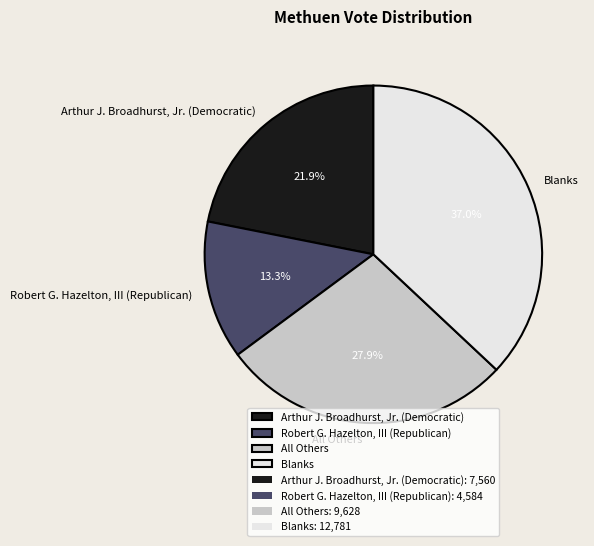

What percentage is the Blanks slice, to the nearest percent?

37%